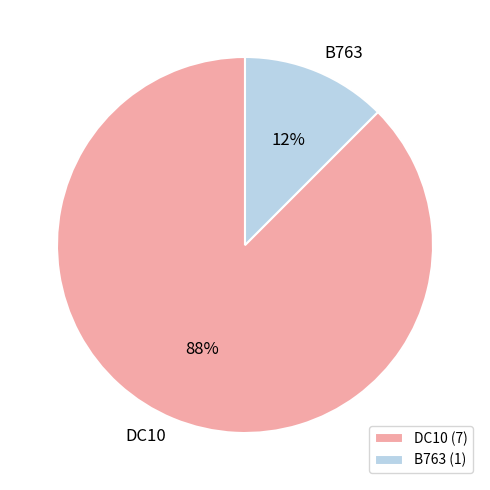

Which slice is the largest?

DC10